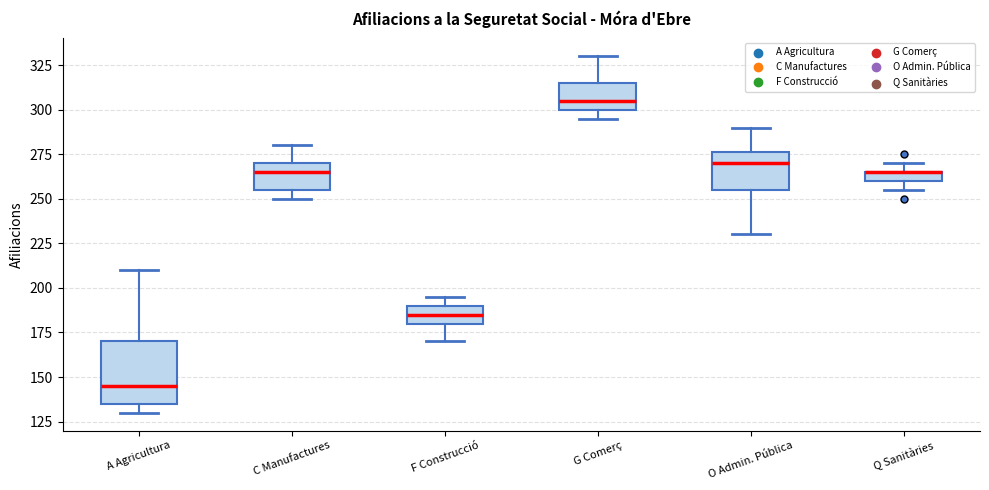

Where is the upper edge of the box for Q Sanitàries on the y-axis? The values are not printed on the chart, so give them approximately, as read against the axis.

265